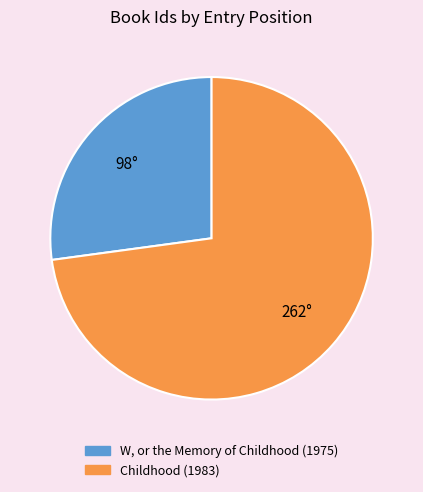

Is the sum of Childhood (1983) and W, or the Memory of Childhood (1975) greater than half?

Yes